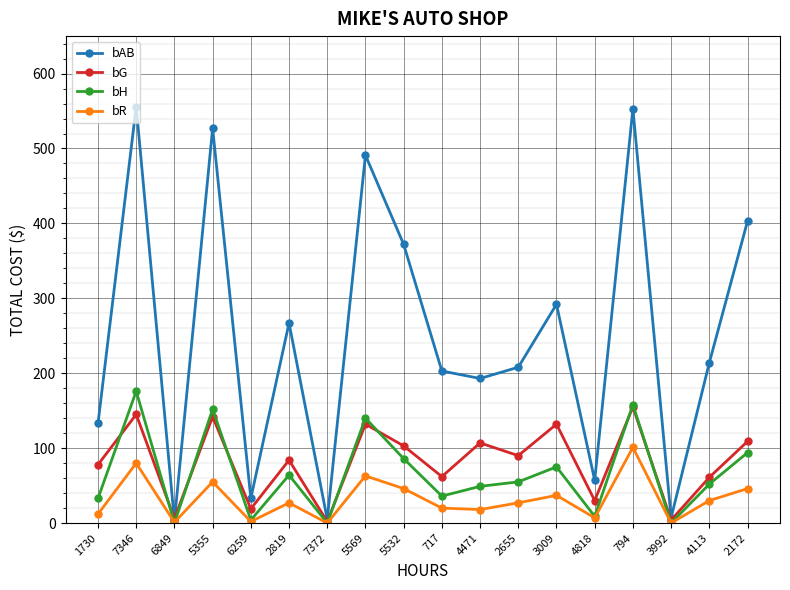

Is the value of bG at 4471 greater than the value of bAB at 4113?

No